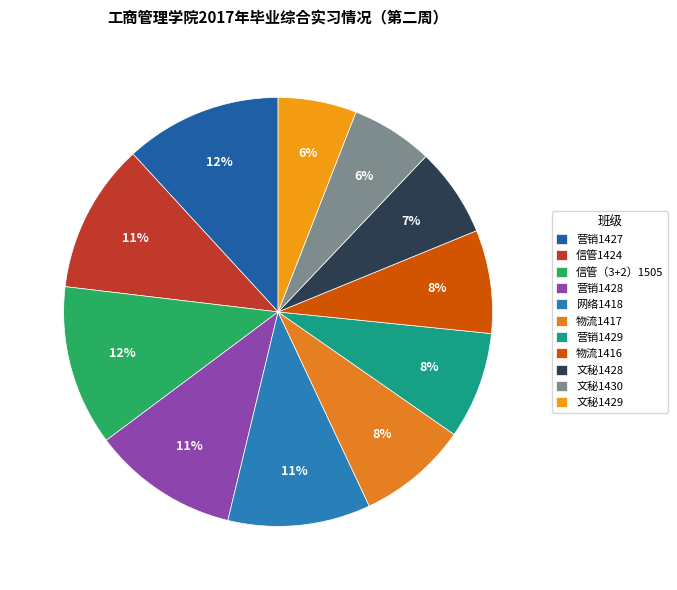

Rank the categories by value from lowest to highest.

文秘1429, 文秘1430, 文秘1428, 物流1416, 营销1429, 物流1417, 网络1418, 营销1428, 信管1424, 营销1427, 信管（3+2）1505